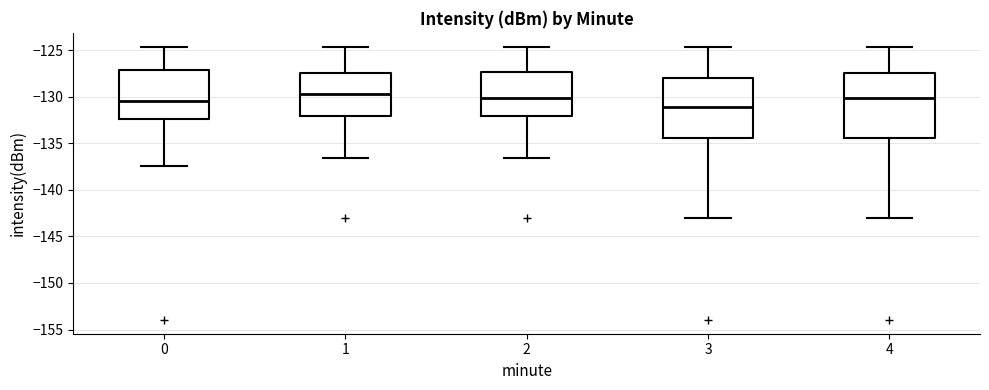

Reading left to right, read every box against the y-axis: the position of its median line, the range the box covers, and the ends of its whiskers. The values are not printed on the chart, so give them approximately, as read against the axis.

0: median -130.5, box -132.5 to -127.0, whiskers -137.5 to -124.5
1: median -129.5, box -132.0 to -127.5, whiskers -136.5 to -124.5
2: median -130.0, box -132.0 to -127.5, whiskers -136.5 to -124.5
3: median -131.0, box -134.5 to -128.0, whiskers -143.0 to -124.5
4: median -130.0, box -134.5 to -127.5, whiskers -143.0 to -124.5